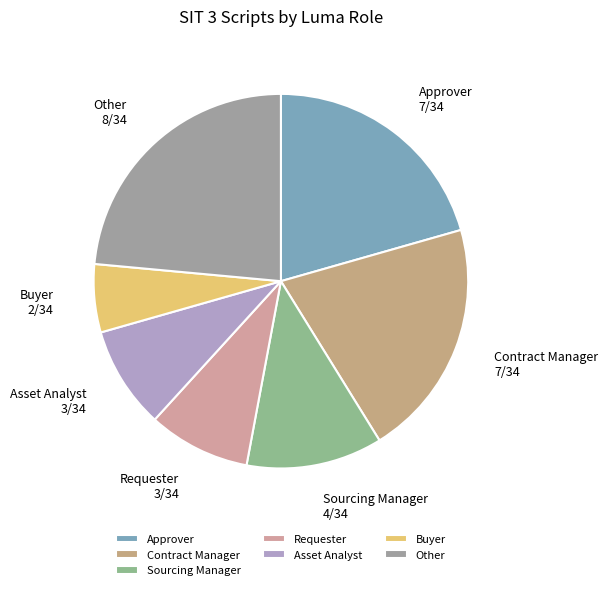

The Other slice represents 32% of the pie. True or false?

False